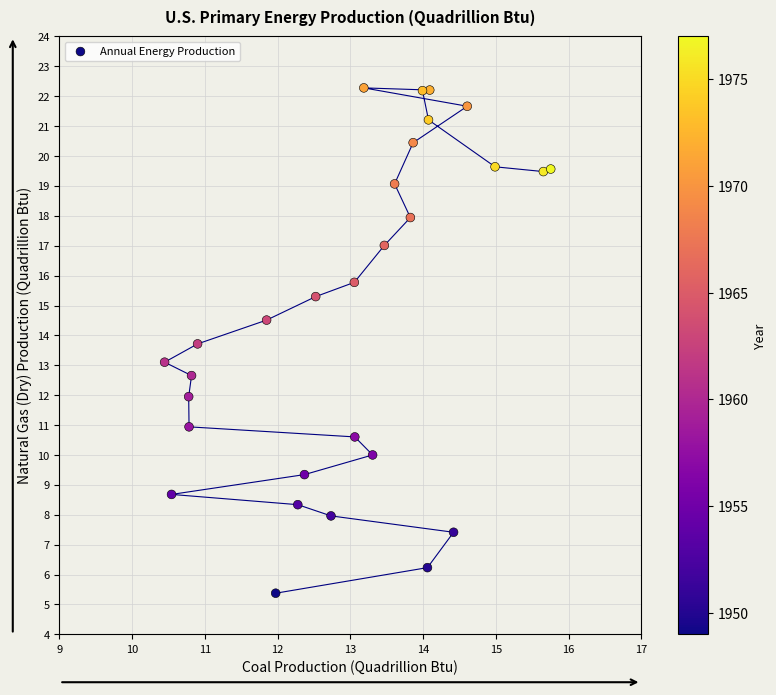

What is the range of Y values (max minus min)?

16.9